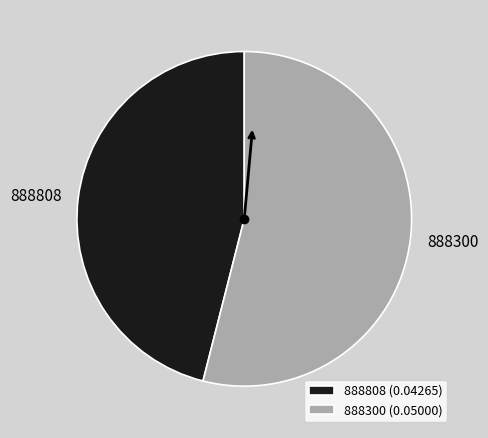

The 888808 slice represents 39% of the pie. True or false?

False